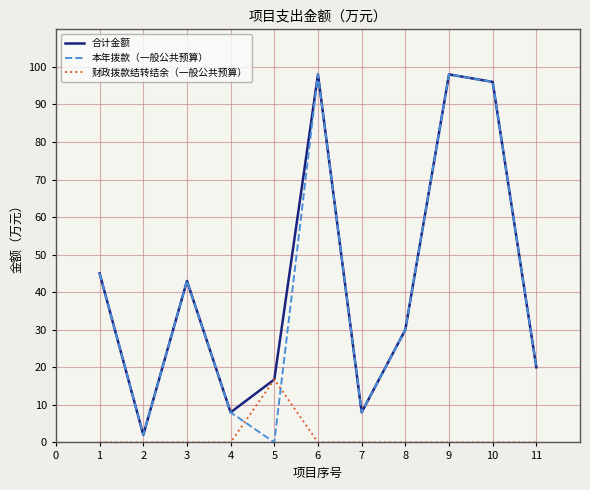

Count the number of data series in this chart.

3